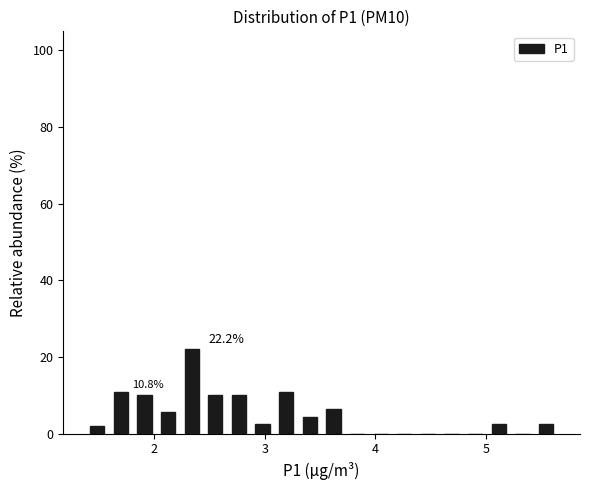

Around what value on the x-axis is the tallest bar? Give the approximate position of its centre, as read against the axis.

2.3